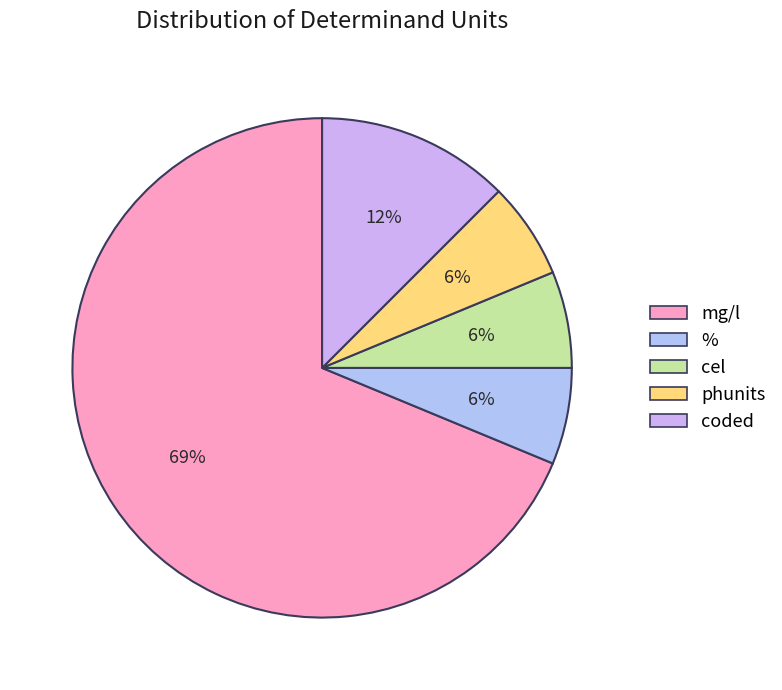

To the nearest percent, what percentage of the pie is coded?

12%